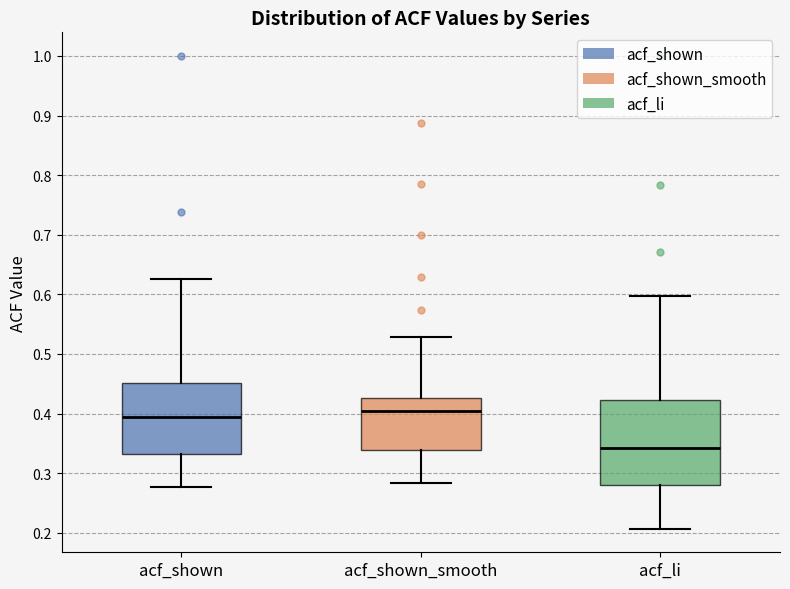

Which box's median line is the highest?

acf_shown_smooth